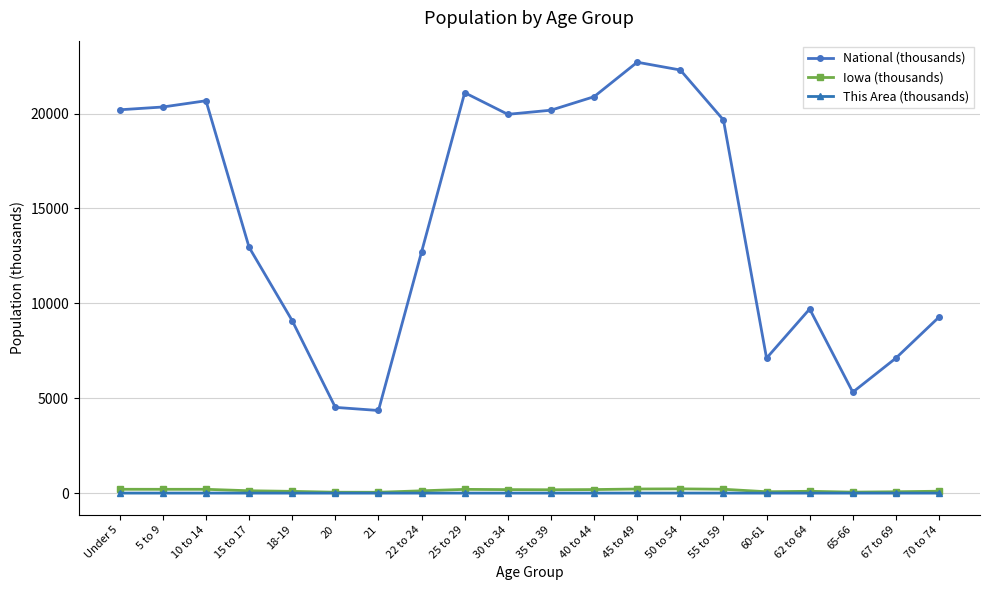

Between 50 to 54 and 65-66, which series saw the biggest shift?

National (thousands)